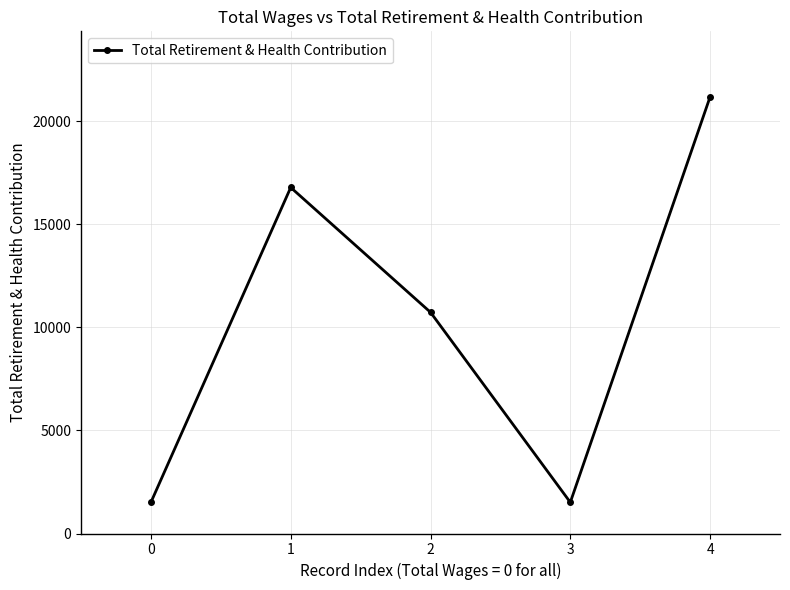

How many interior local valleys (lower than both neighbors) does the data have?

1